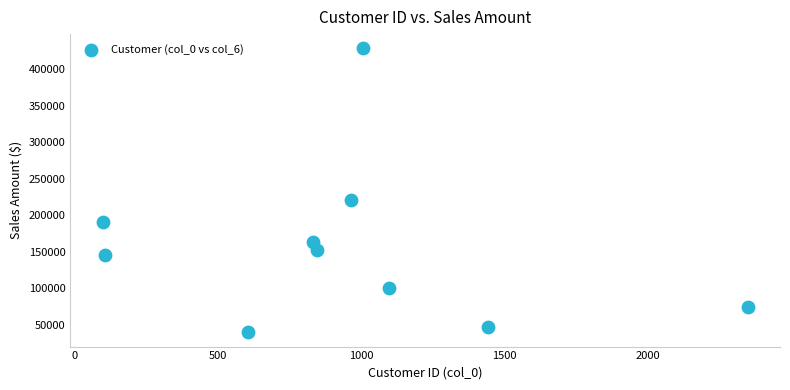

What is the range of Y values (max minus min)?

389437.4